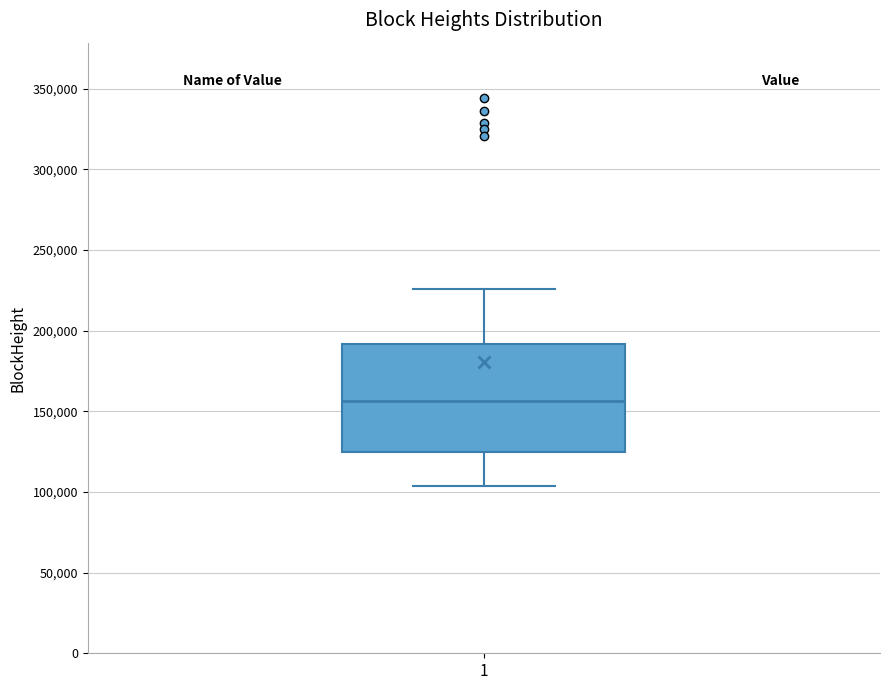

Transcribe this box plot: give where the median line is, the range the box spans, and where the two whiskers end, as read against the y-axis. The values are not printed on the chart, so give them approximately, as read against the axis.

median 155000, box 125000 to 190000, whiskers 105000 to 225000